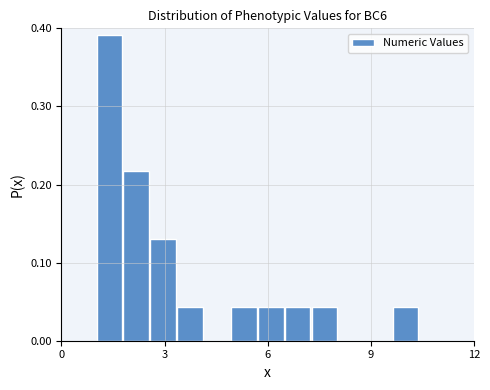

Read against the x-axis, roughly where is the centre of the tallest bar?

1.5